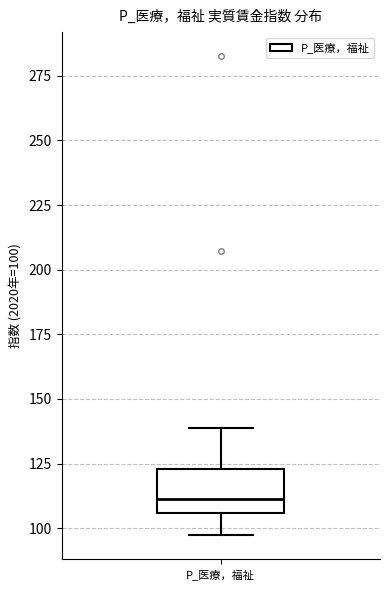

Read this box plot against the y-axis: the position of the median line, the range covered by the box, and the ends of both whiskers. The values are not printed on the chart, so give them approximately, as read against the axis.

median 110, box 105 to 125, whiskers 95 to 140